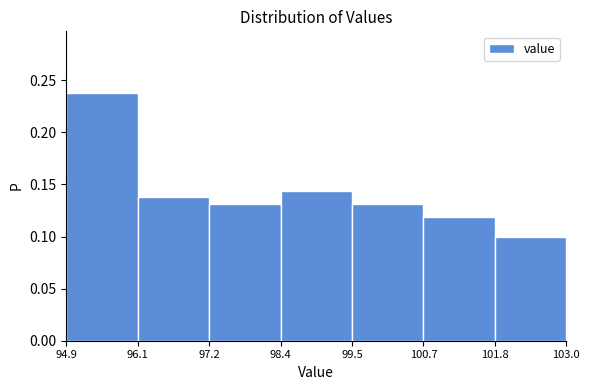

Over which range of the x-axis is the bar tallest?

94.9 to 96.1